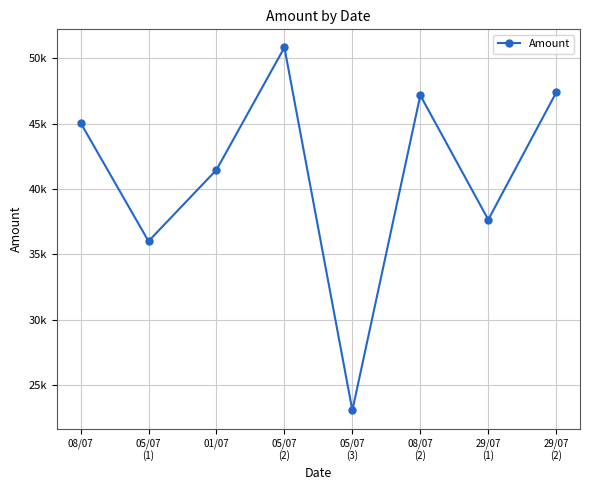

Approximately how many times larger is the value at 29/07
(2) compared to 05/07
(3)?

2.1